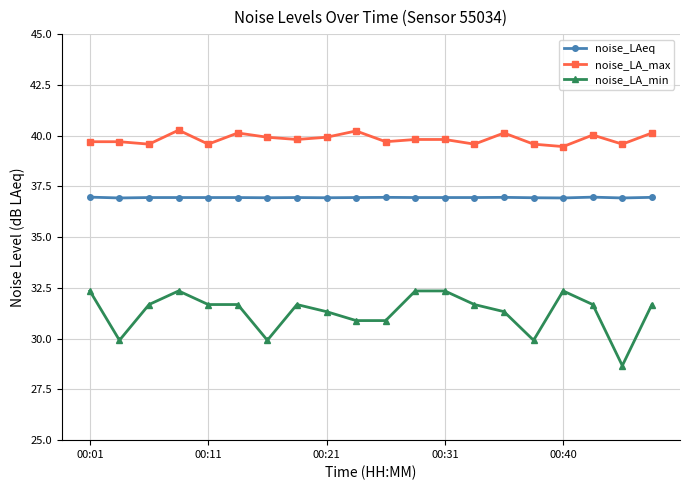

What is the smallest value displayed?

28.7